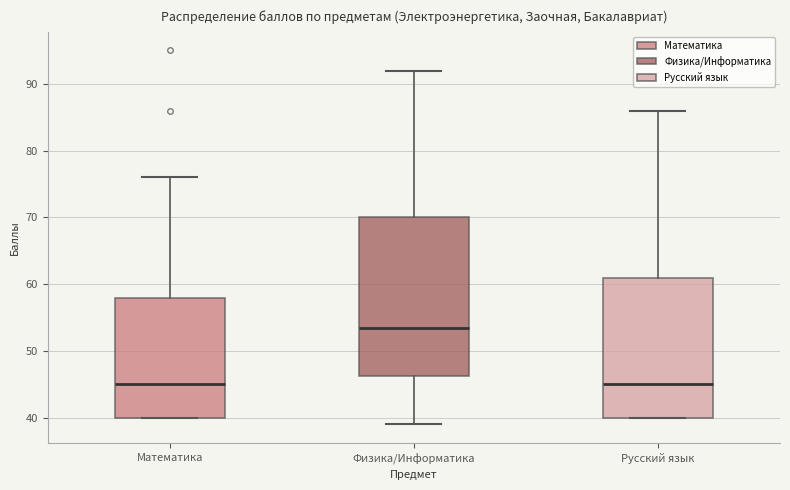

Where is the lower edge of the box for Математика on the y-axis? The values are not printed on the chart, so give them approximately, as read against the axis.

40